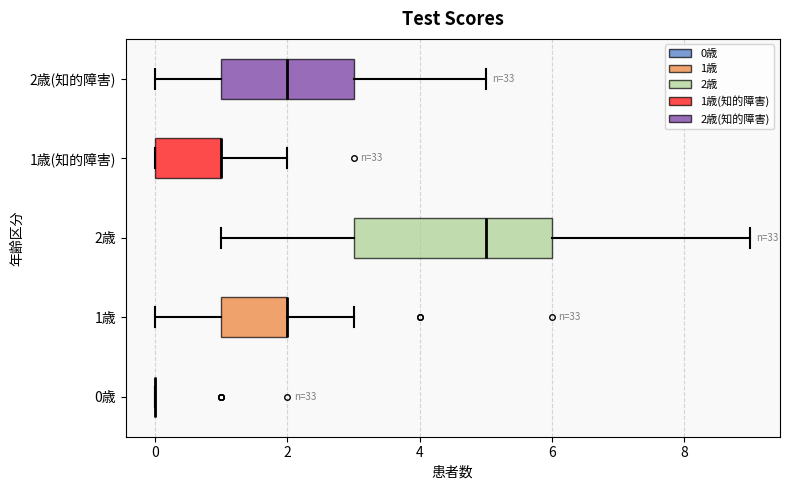

Where does the right whisker of the box for 1歳(知的障害) end on the x-axis? The values are not printed on the chart, so give them approximately, as read against the axis.

2